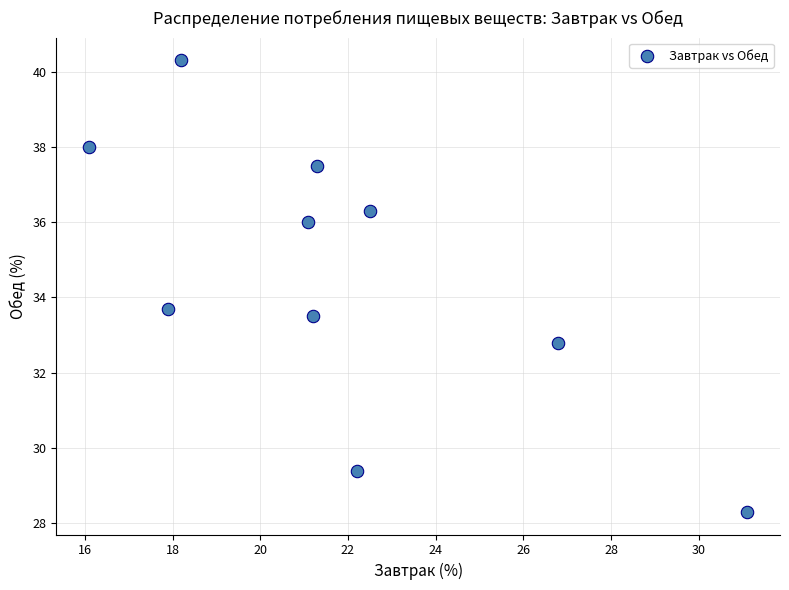

What is the range of X values (max minus min)?

15.0